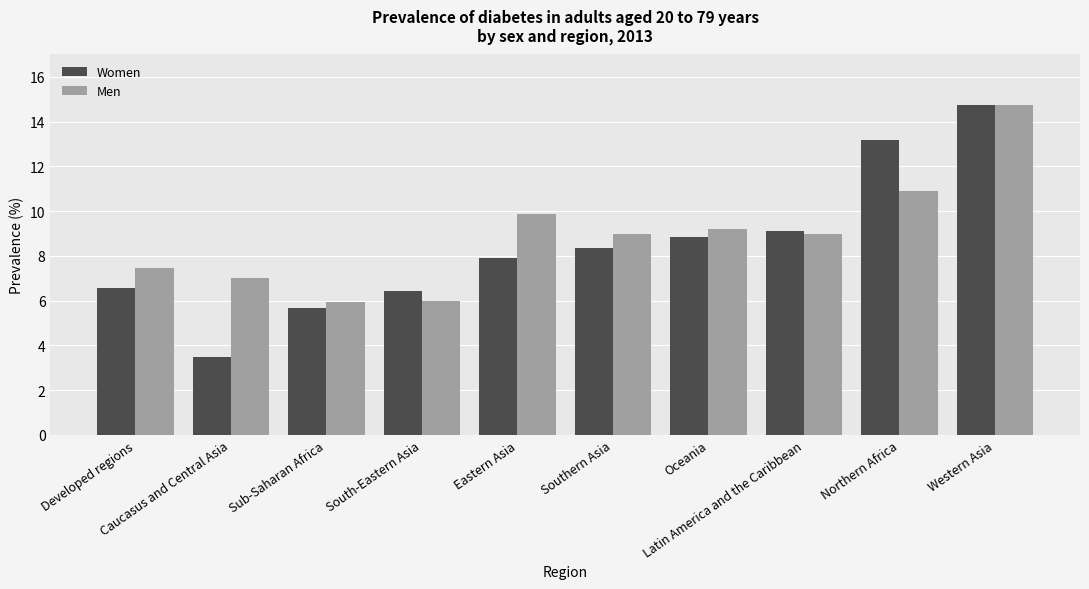

At which label does Men first exceed 8?

Eastern Asia